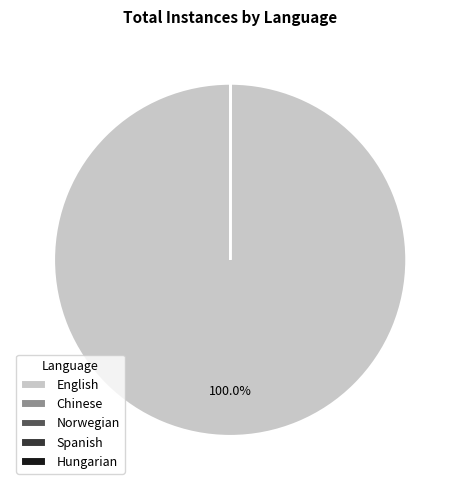

Is there any slice that represents more than half of the pie?

Yes